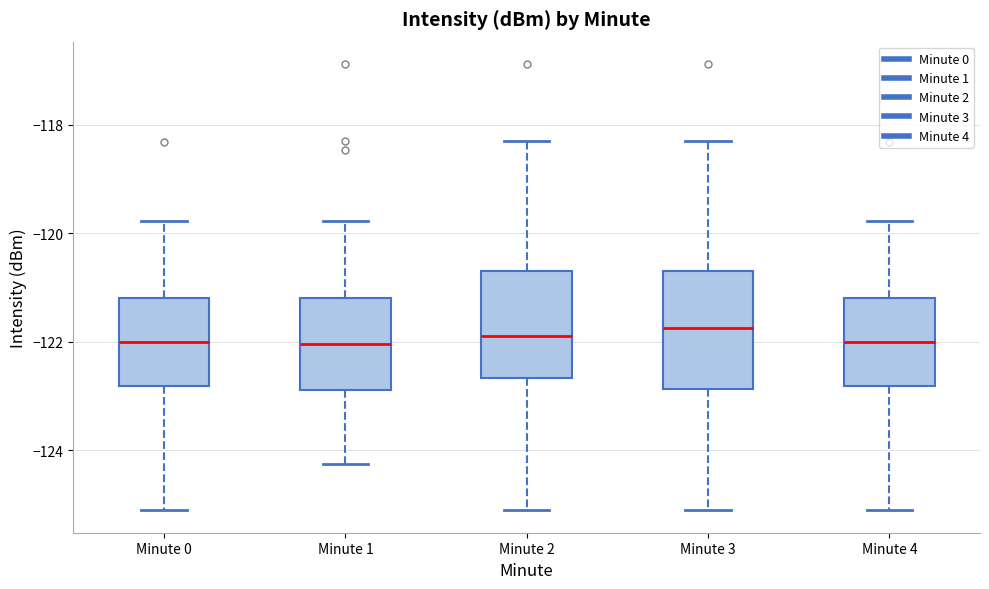

Reading left to right, read every box against the y-axis: the position of its median line, the range the box covers, and the ends of its whiskers. The values are not printed on the chart, so give them approximately, as read against the axis.

Minute 0: median -122.0, box -122.8 to -121.2, whiskers -125.2 to -119.8
Minute 1: median -122.0, box -122.8 to -121.2, whiskers -124.2 to -119.8
Minute 2: median -121.8, box -122.6 to -120.6, whiskers -125.2 to -118.2
Minute 3: median -121.8, box -122.8 to -120.6, whiskers -125.2 to -118.2
Minute 4: median -122.0, box -122.8 to -121.2, whiskers -125.2 to -119.8